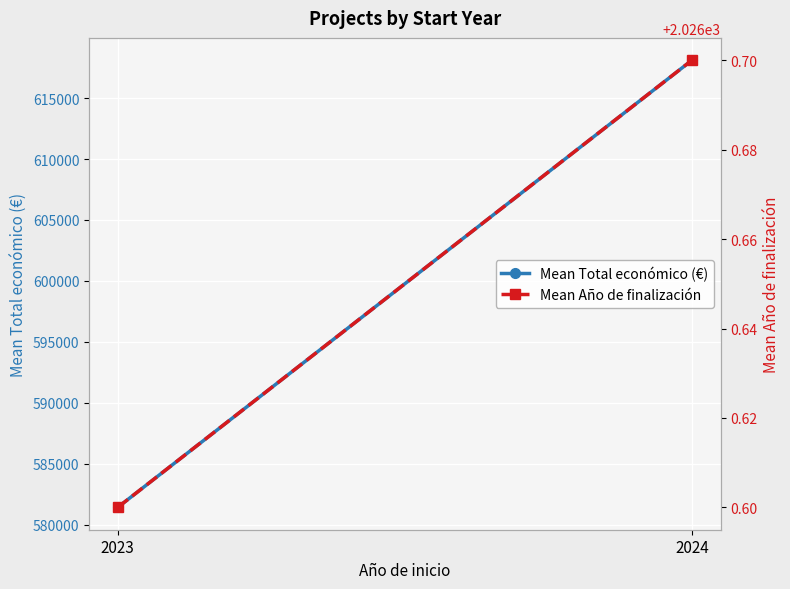

List the series in order of their overall mean, highest first.

Mean Total económico (€), Mean Año de finalización